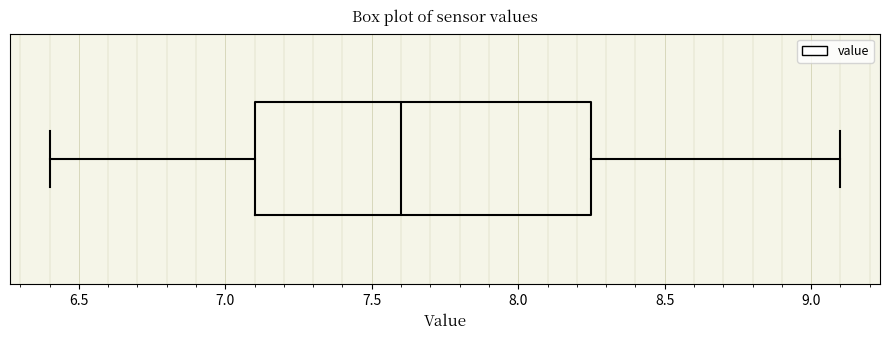

Transcribe this box plot: give where the median line is, the range the box spans, and where the two whiskers end, as read against the x-axis. The values are not printed on the chart, so give them approximately, as read against the axis.

median 7.60, box 7.10 to 8.25, whiskers 6.40 to 9.10